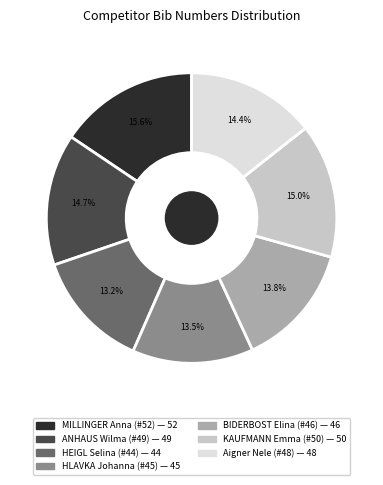

Does any single category account for the majority?

No